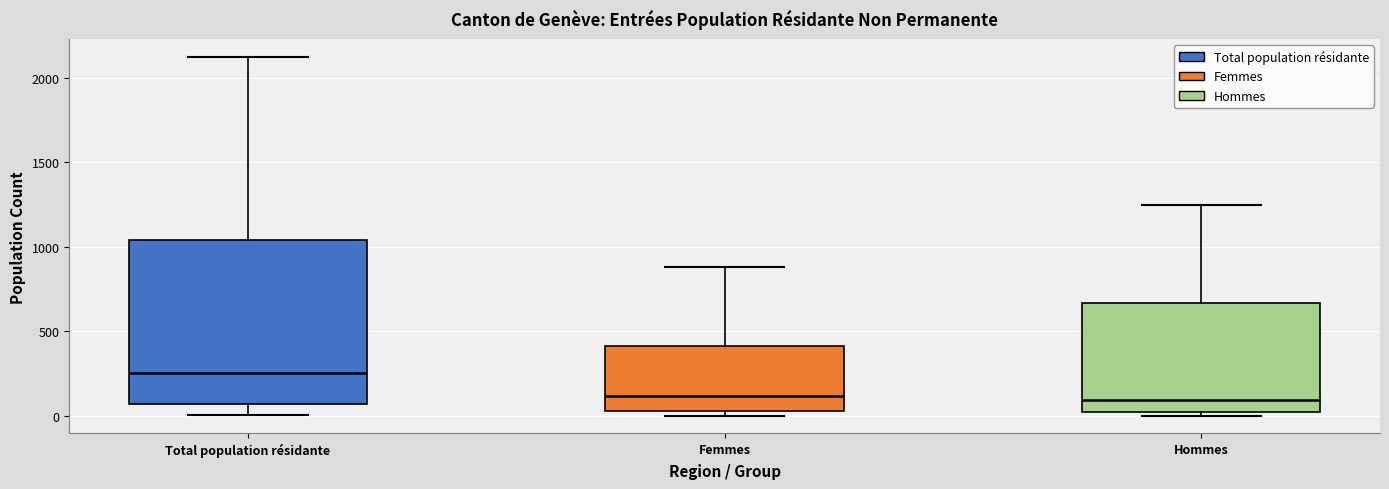

Which box's median line is the highest?

Total population résidante